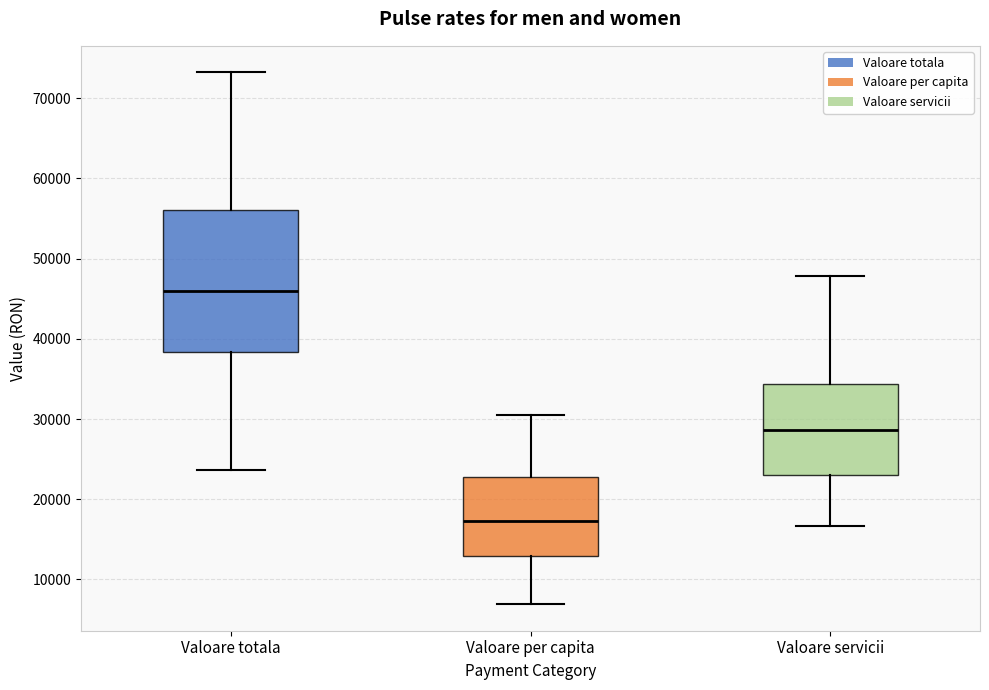

Reading left to right, read every box against the y-axis: the position of its median line, the range the box covers, and the ends of its whiskers. The values are not printed on the chart, so give them approximately, as read against the axis.

Valoare totala: median 46000, box 38000 to 56000, whiskers 24000 to 73000
Valoare per capita: median 17000, box 13000 to 23000, whiskers 7000 to 30000
Valoare servicii: median 29000, box 23000 to 34000, whiskers 17000 to 48000